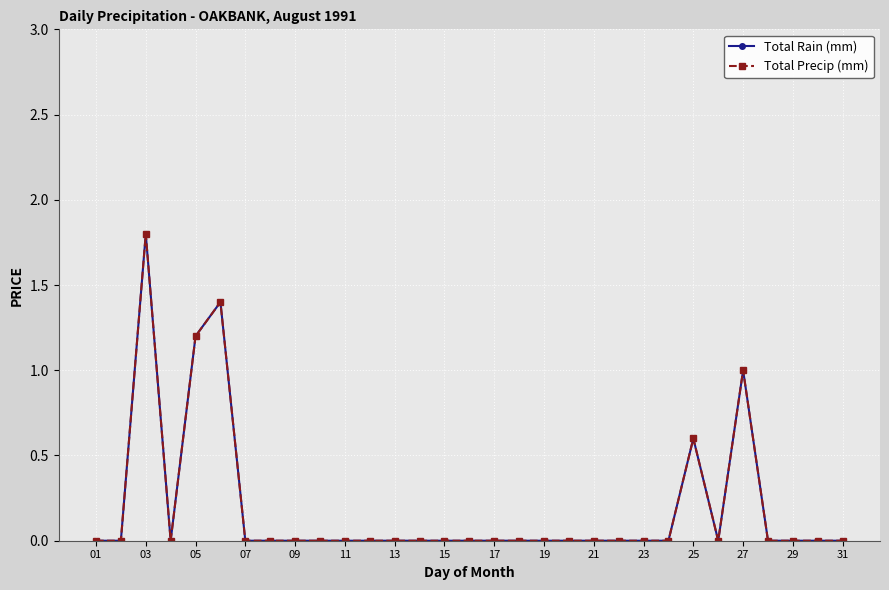

In Total Precip (mm), how many points are higher than both neighbors (excluding endpoints)?

4